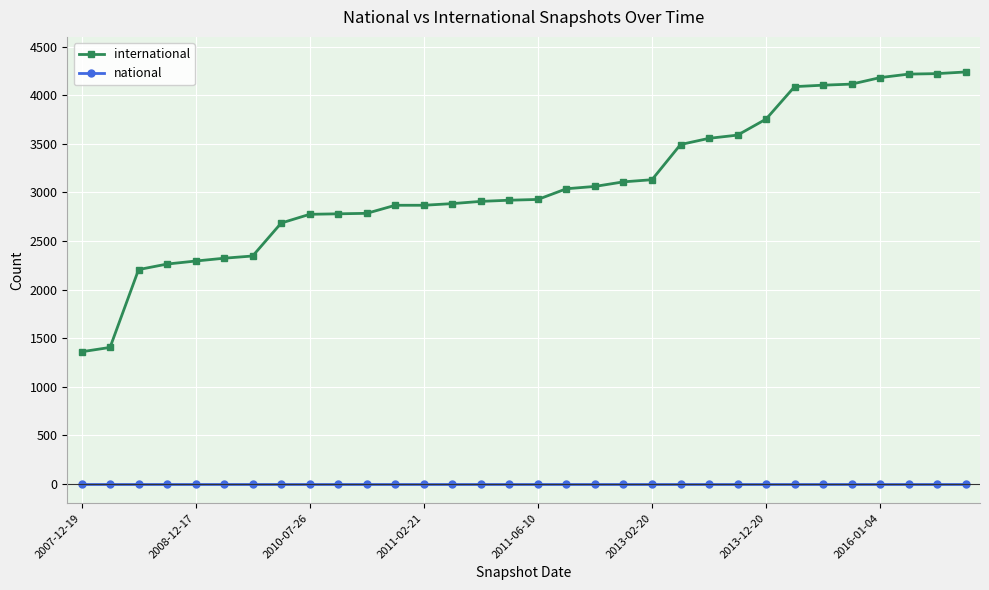

Which series has the largest total across all categories?

international